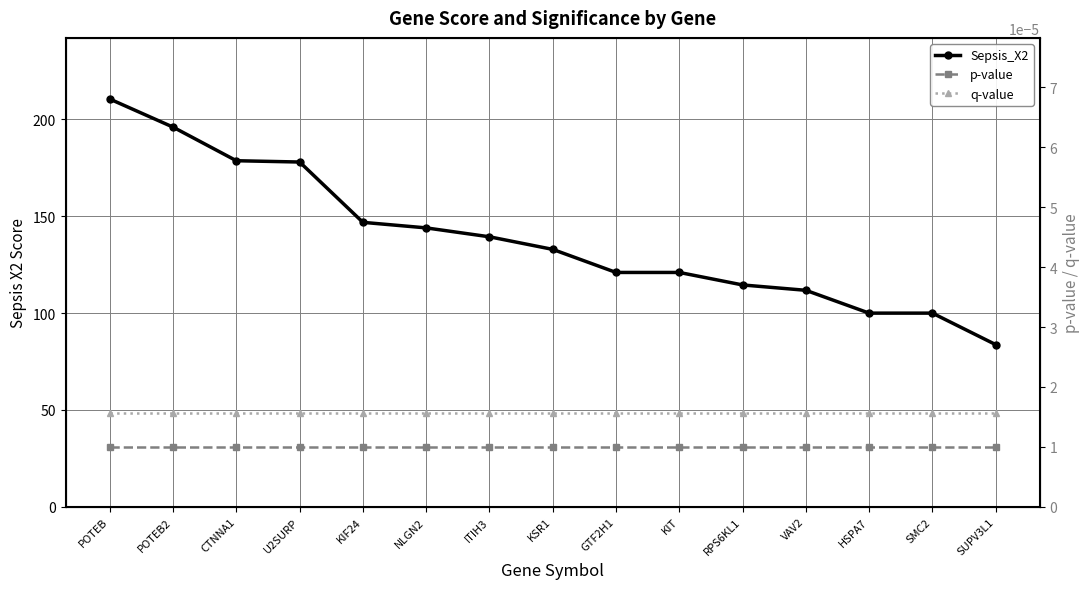

Which label corresponds to the largest value in the chart?

POTEB